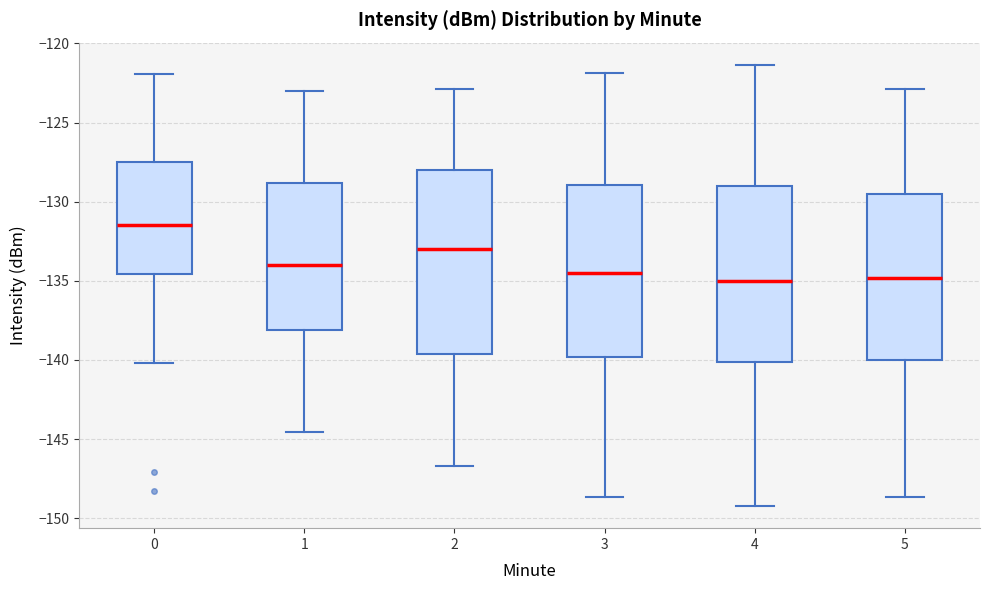

Where does the lower whisker of the box at x = 1 end on the y-axis? The values are not printed on the chart, so give them approximately, as read against the axis.

-144.5